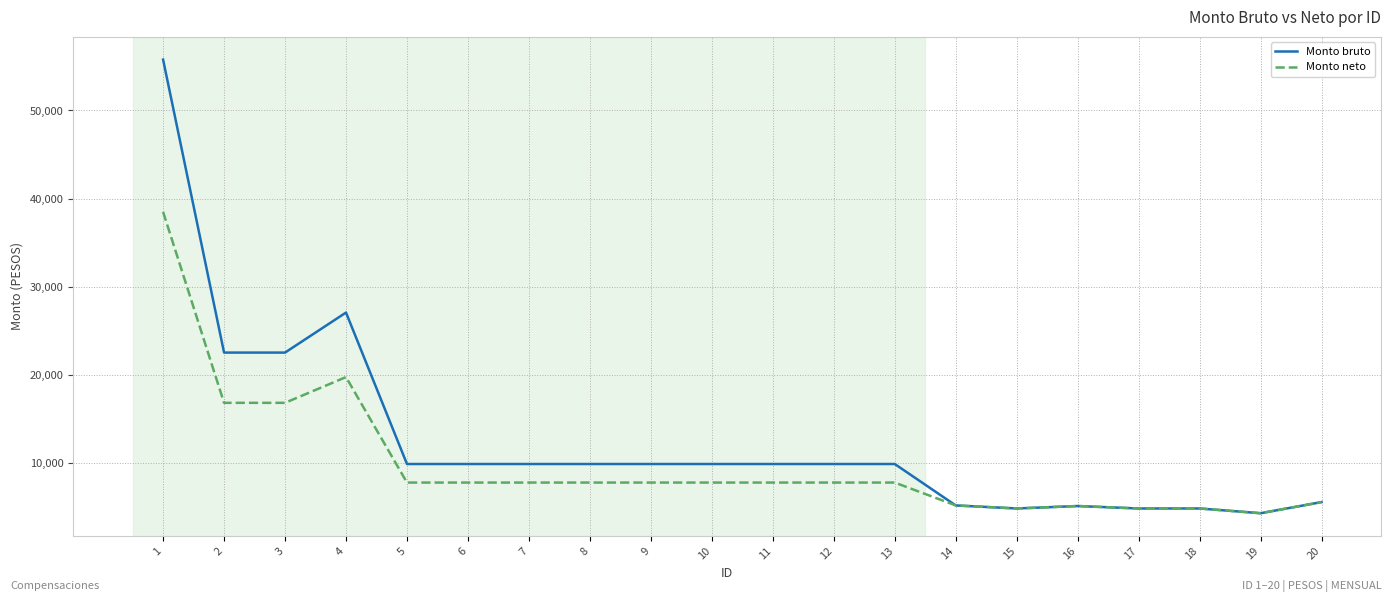

Between 4 and 13, which series saw the biggest shift?

Monto bruto